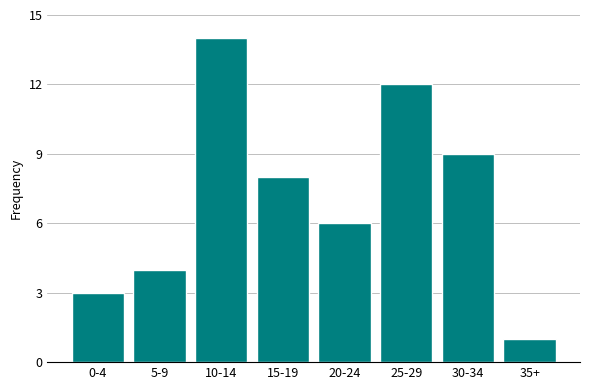

Reading right to left, extract all data points from this chart.

1	9	12	6	8	14	4	3